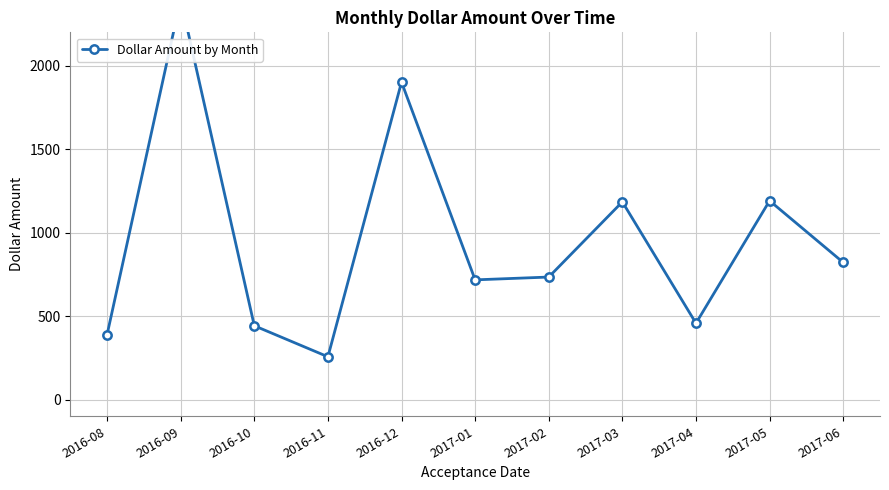

Count the number of categories in the chart.

11